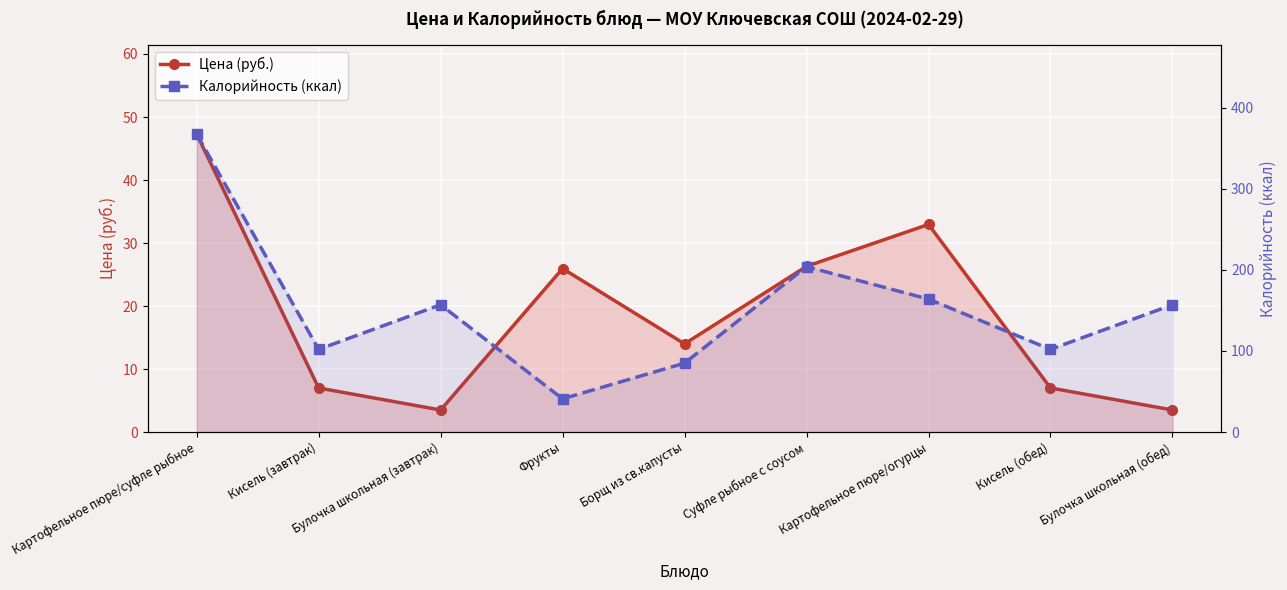

Which label corresponds to the smallest value in the chart?

Булочка школьная (завтрак)